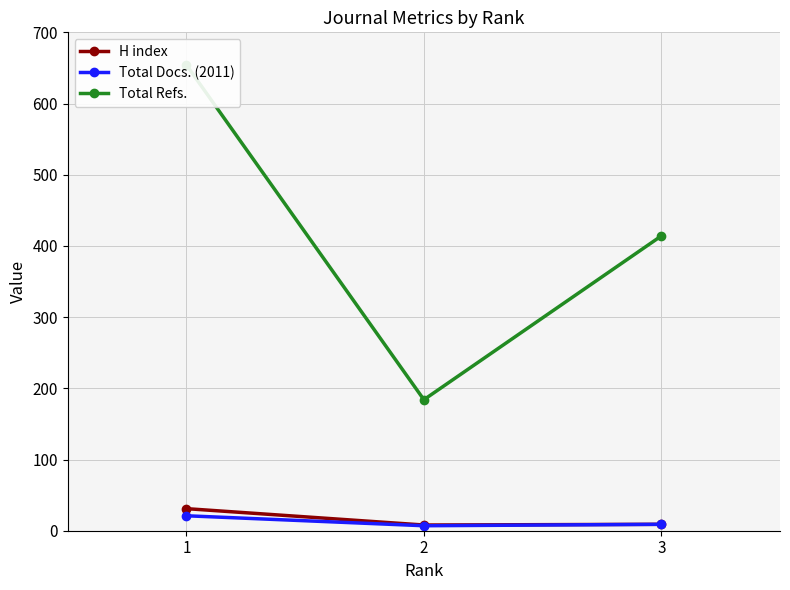

The Total Docs. (2011) series shows 9 at 3. True or false?

True